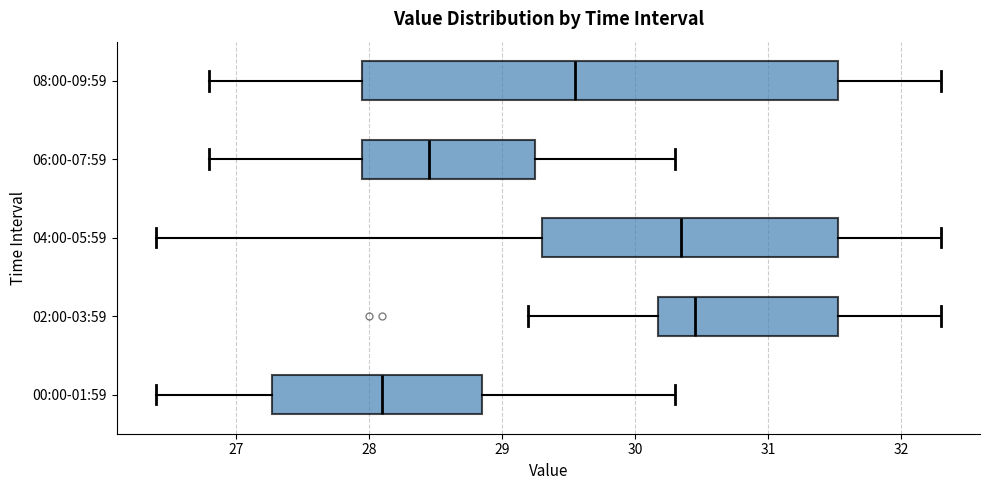

Which box is the widest, from its left edge to its right edge?

08:00-09:59